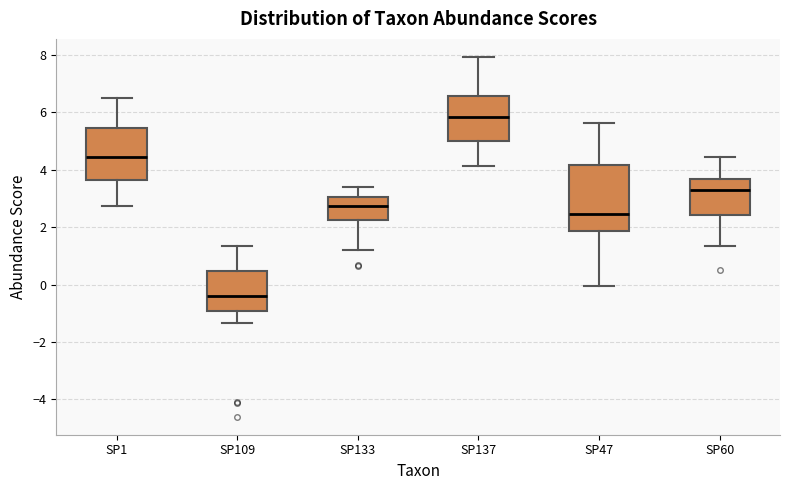

Reading left to right, read every box against the y-axis: the position of its median line, the range the box covers, and the ends of its whiskers. The values are not printed on the chart, so give them approximately, as read against the axis.

SP1: median 4.4, box 3.6 to 5.4, whiskers 2.8 to 6.4
SP109: median -0.4, box -1.0 to 0.4, whiskers -1.4 to 1.4
SP133: median 2.8, box 2.2 to 3.0, whiskers 1.2 to 3.4
SP137: median 5.8, box 5.0 to 6.6, whiskers 4.2 to 8.0
SP47: median 2.4, box 1.8 to 4.2, whiskers 0.0 to 5.6
SP60: median 3.4, box 2.4 to 3.6, whiskers 1.4 to 4.4